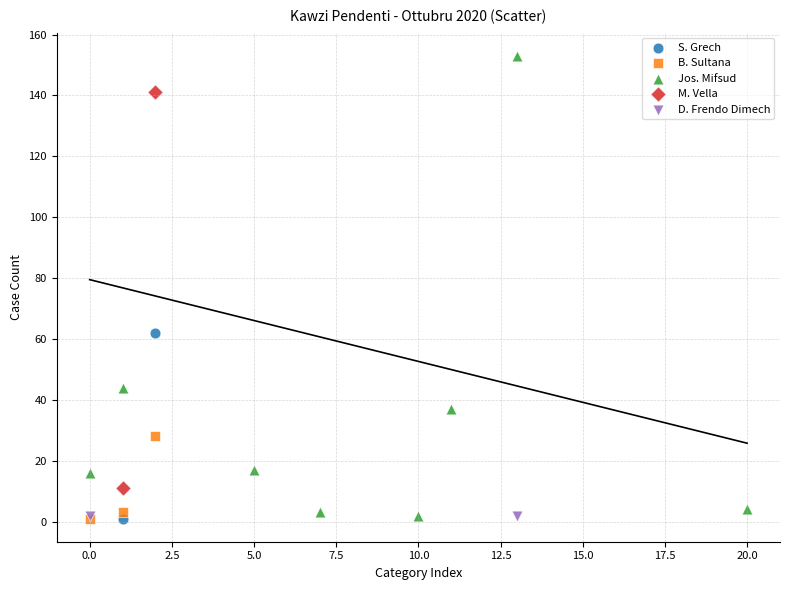

What are all the series names shown in the legend?

S. Grech, B. Sultana, Jos. Mifsud, M. Vella, D. Frendo Dimech